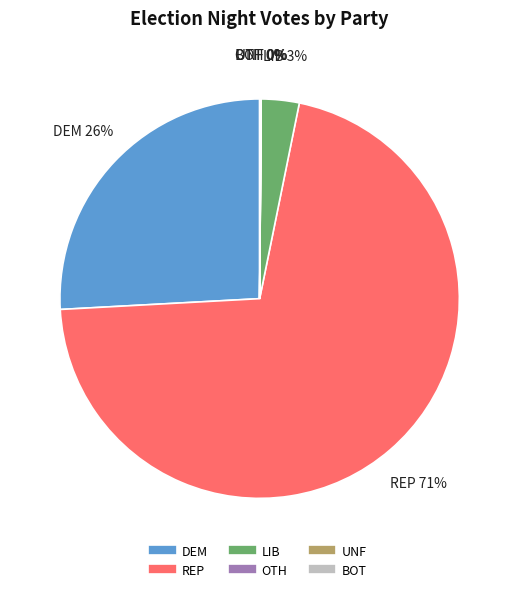

Which slice represents more than half of the pie?

REP